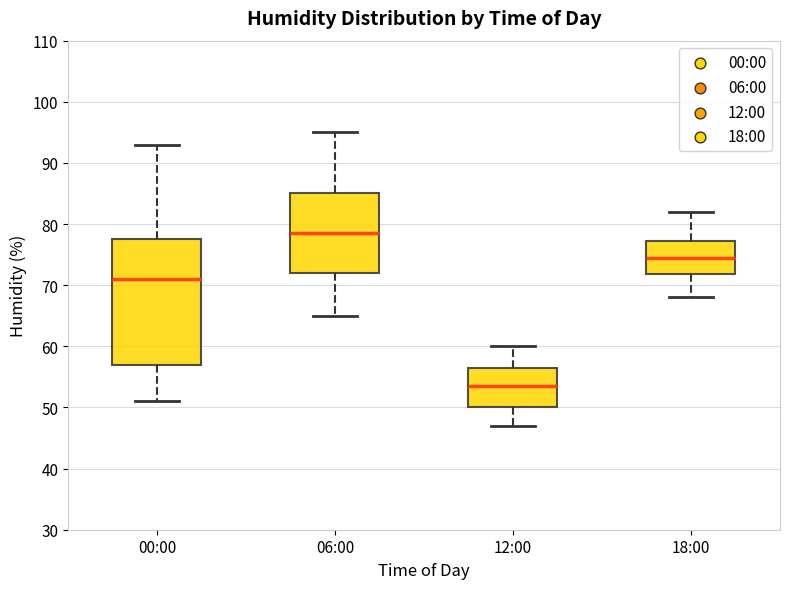

Which box has the lowest median line?

12:00